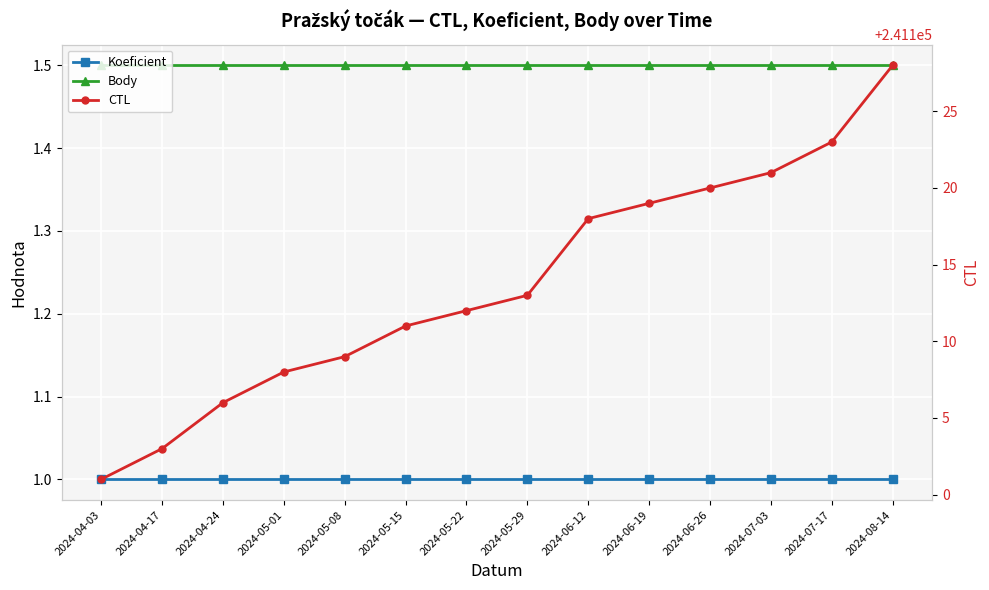

Is the value of Koeficient at 2024-06-26 greater than the value of CTL at 2024-06-12?

No